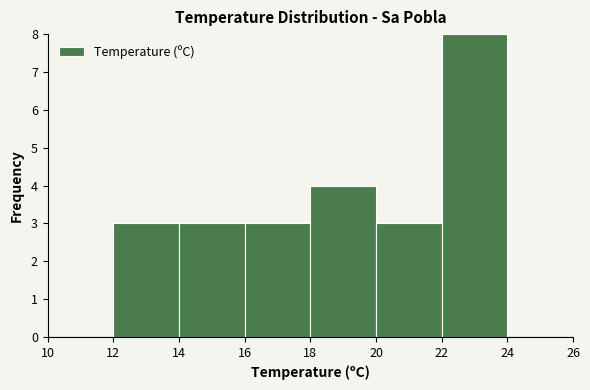

Reading left to right, transcribe this chart: for each bar, give the range it covers on the x-axis and its height. The values are not printed on the chart, so give them approximately, as read against the axis.

10 to 12: 0
12 to 14: 3
14 to 16: 3
16 to 18: 3
18 to 20: 4
20 to 22: 3
22 to 24: 8
24 to 26: 0